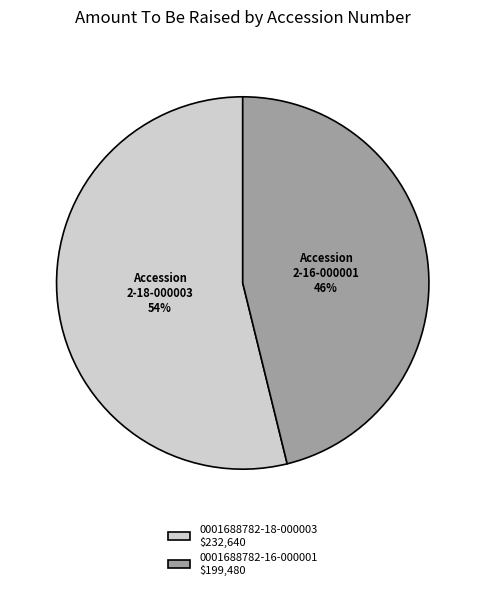

True or false: 0001688782-16-000001 accounts for 46% of the total.

True